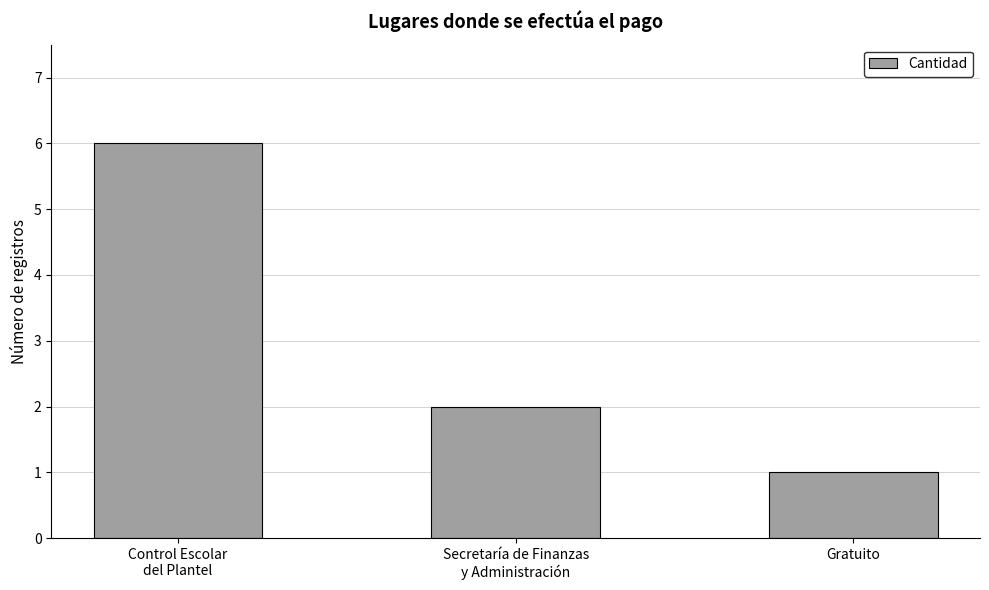

How many values are between 1 and 6?

3